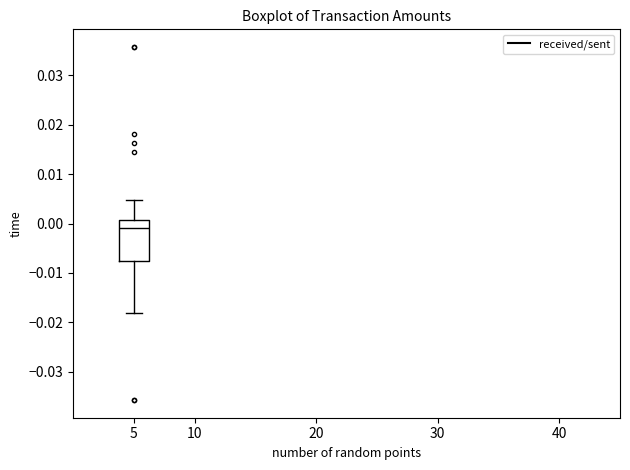

Read this box plot against the y-axis: the position of the median line, the range covered by the box, and the ends of both whiskers. The values are not printed on the chart, so give them approximately, as read against the axis.

median -0.001, box -0.008 to 0.001, whiskers -0.018 to 0.005